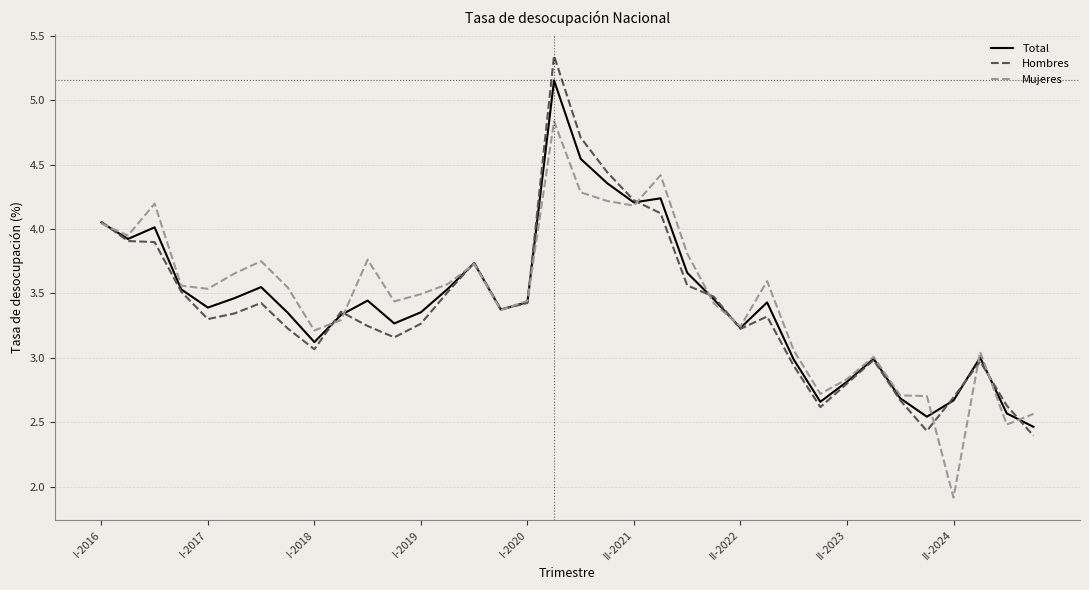

Rank the series by their maximum value, from highest to lowest.

Hombres, Total, Mujeres